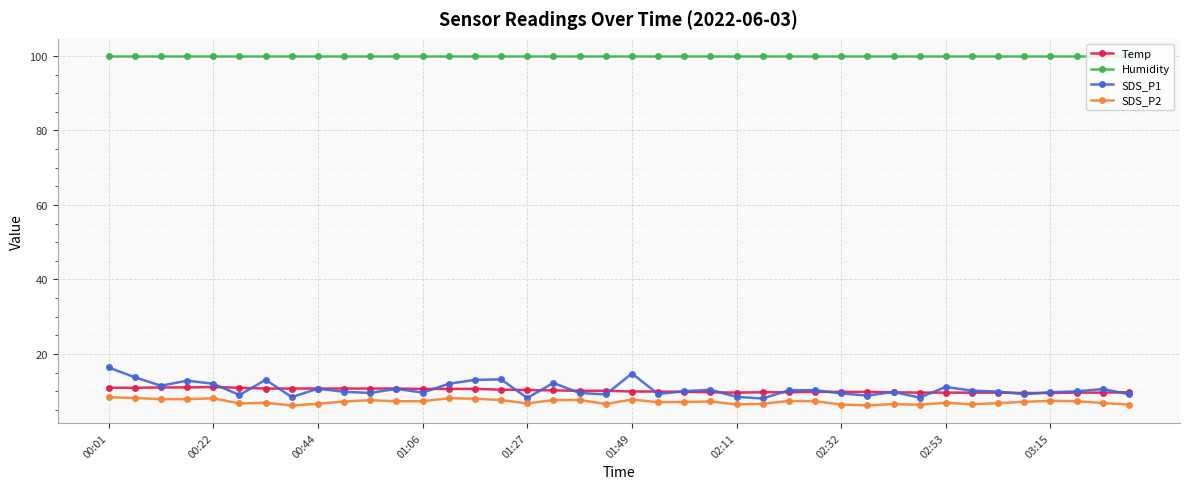

Count the number of categories in the chart.

40